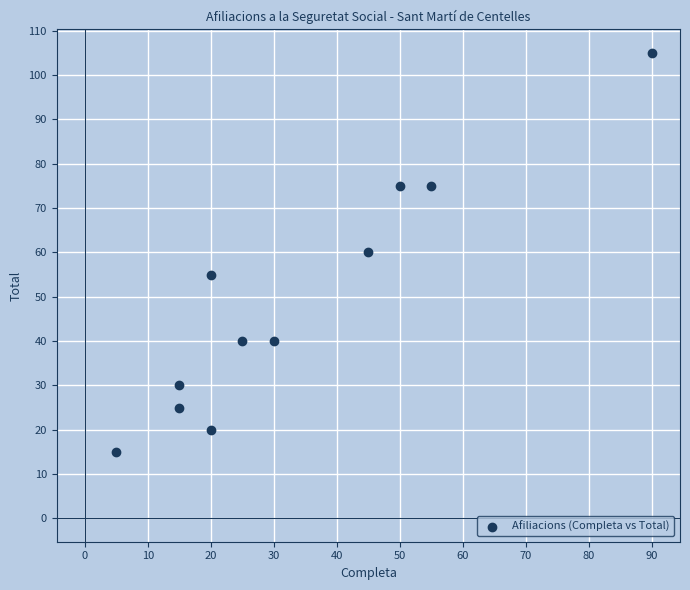

What is the average X value?

34